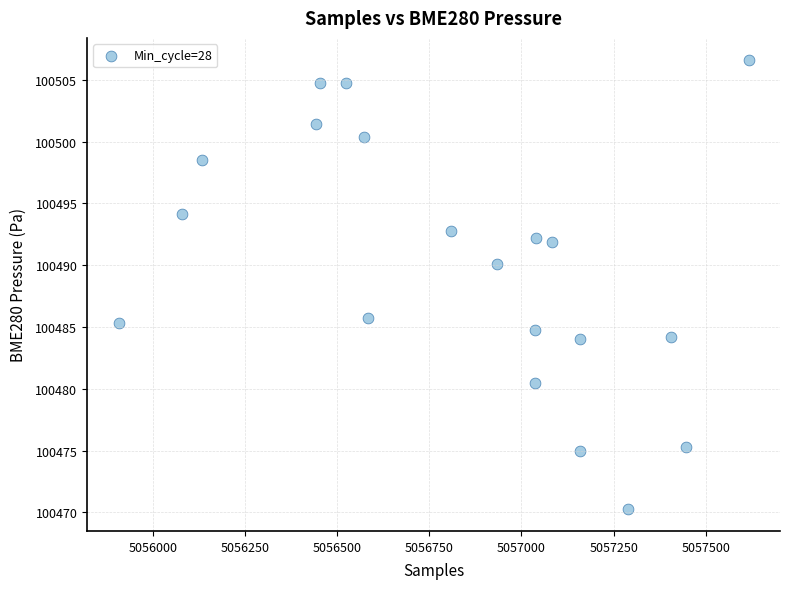

What is the range of X values (max minus min)?

1709.0